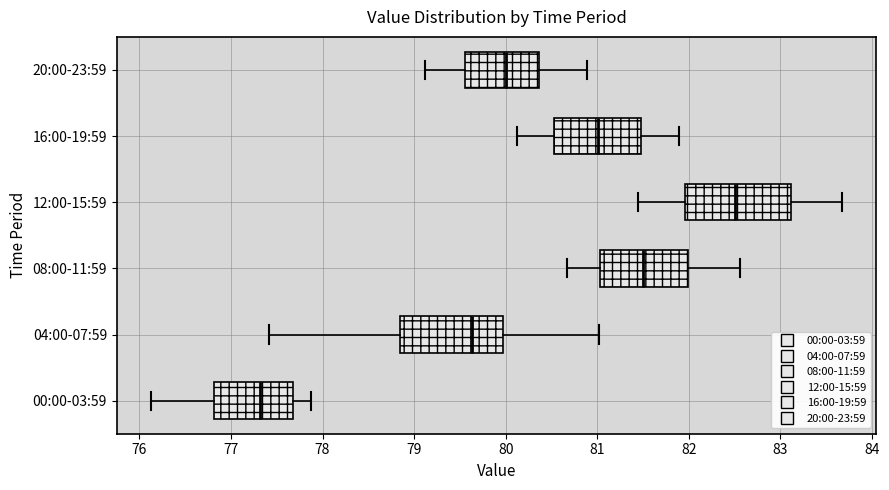

Reading bottom to top, transcribe this box plot: for each box, give where its median line is, the range the box spans, and where its two whiskers end, as read against the x-axis. The values are not printed on the chart, so give them approximately, as read against the axis.

00:00-03:59: median 77.3, box 76.8 to 77.7, whiskers 76.1 to 77.9
04:00-07:59: median 79.6, box 78.8 to 80.0, whiskers 77.4 to 81.0
08:00-11:59: median 81.5, box 81.0 to 82.0, whiskers 80.7 to 82.6
12:00-15:59: median 82.5, box 82.0 to 83.1, whiskers 81.5 to 83.7
16:00-19:59: median 81.0, box 80.5 to 81.5, whiskers 80.1 to 81.9
20:00-23:59: median 80.0, box 79.6 to 80.4, whiskers 79.1 to 80.9